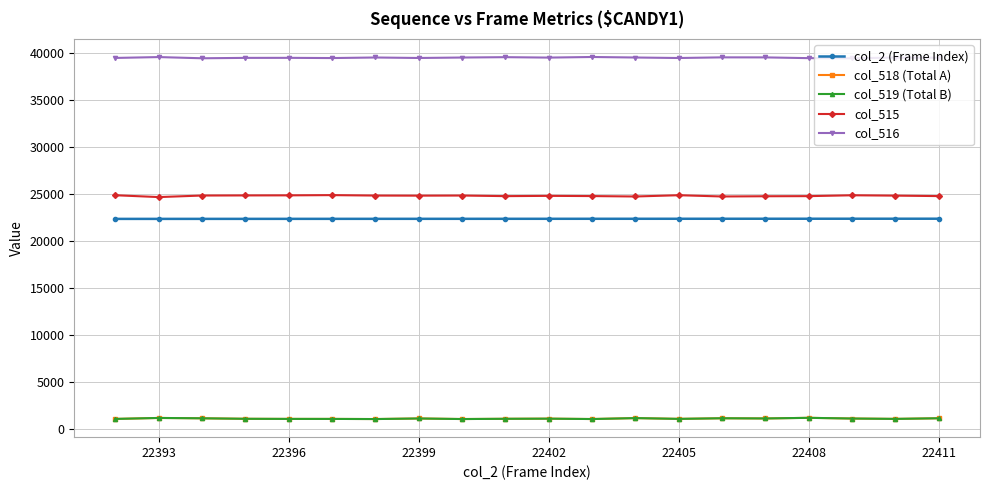

Does the chart have visible grid lines?

Yes